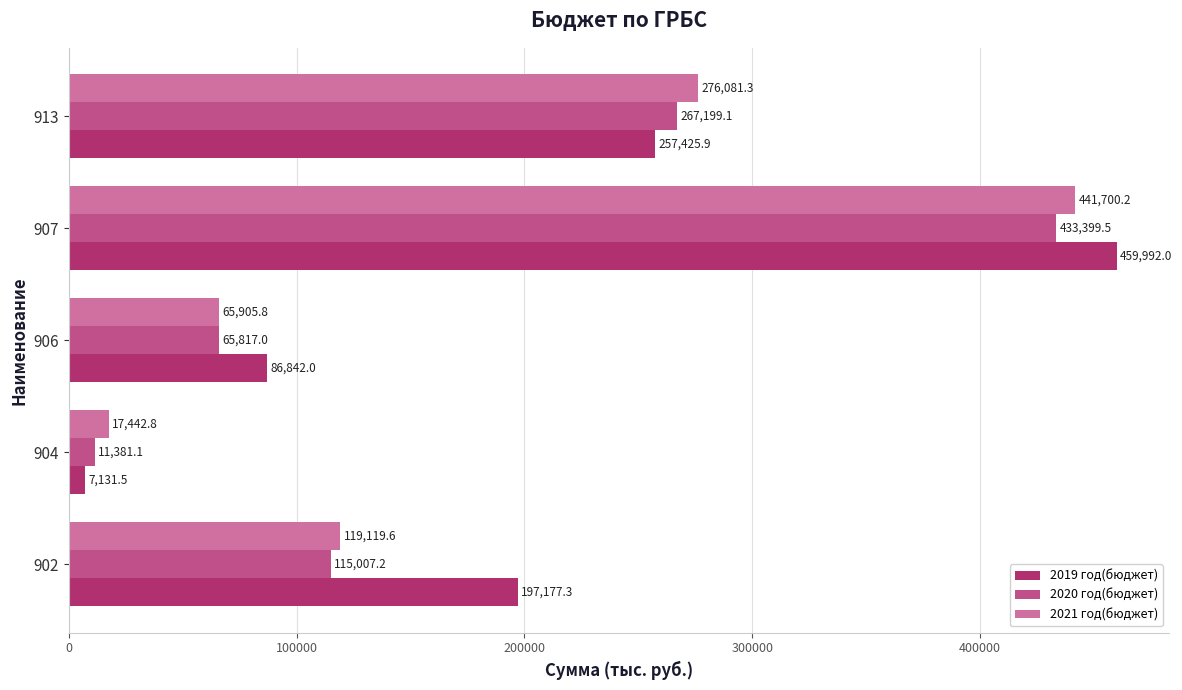

Which category has the highest value across all series?

907